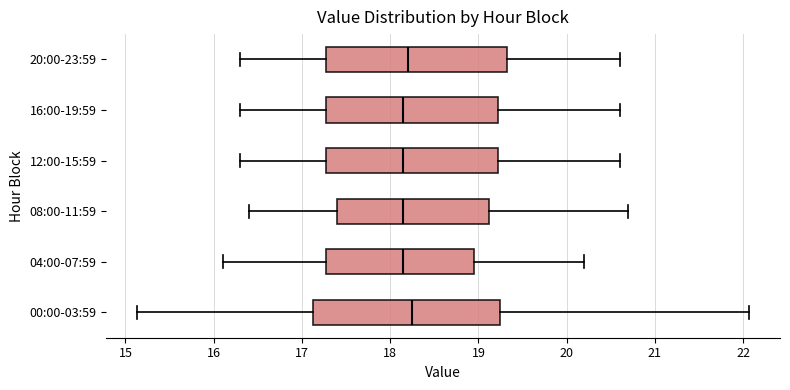

Where does the right whisker of the box for 16:00-19:59 end on the x-axis? The values are not printed on the chart, so give them approximately, as read against the axis.

20.6